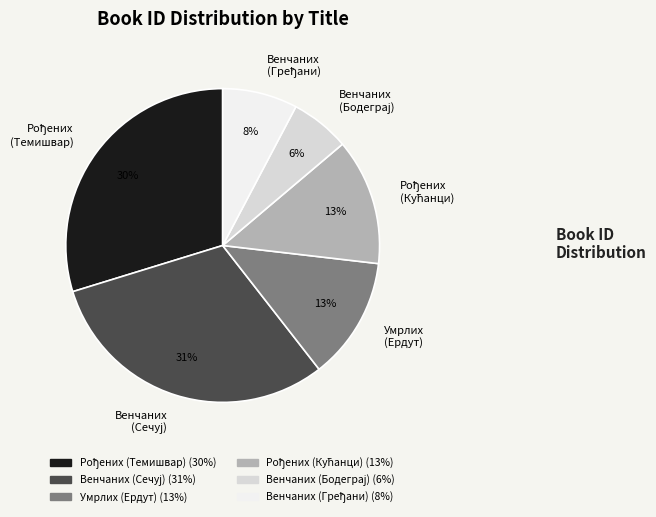

Count the number of slices in the pie.

6